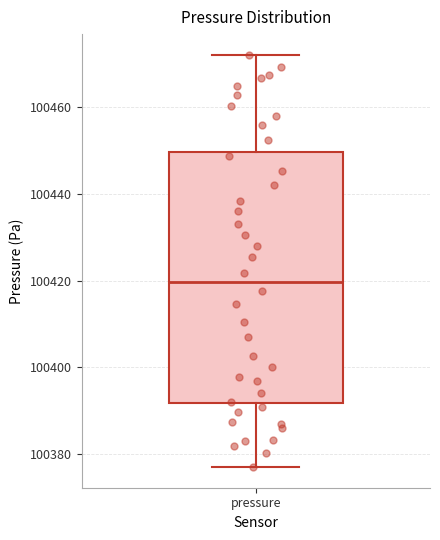

Transcribe this box plot: give where the median line is, the range the box spans, and where the two whiskers end, as read against the y-axis. The values are not printed on the chart, so give them approximately, as read against the axis.

median 100420, box 100392 to 100450, whiskers 100378 to 100472